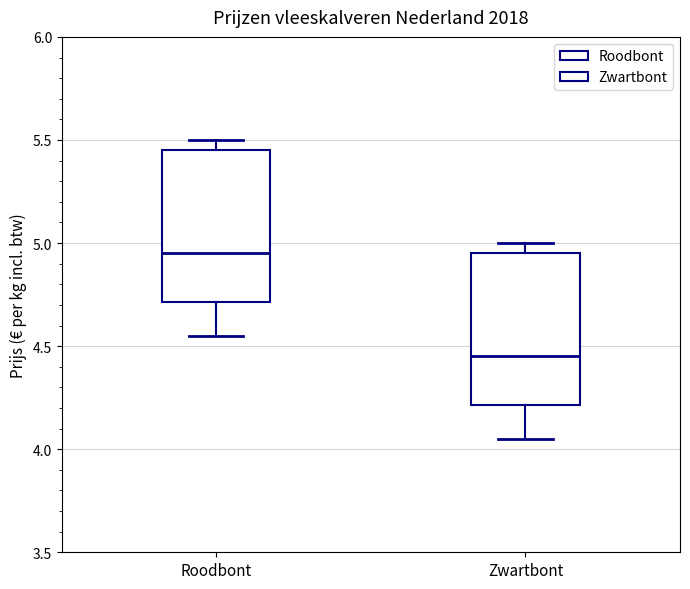

Which box has the highest median line?

Roodbont